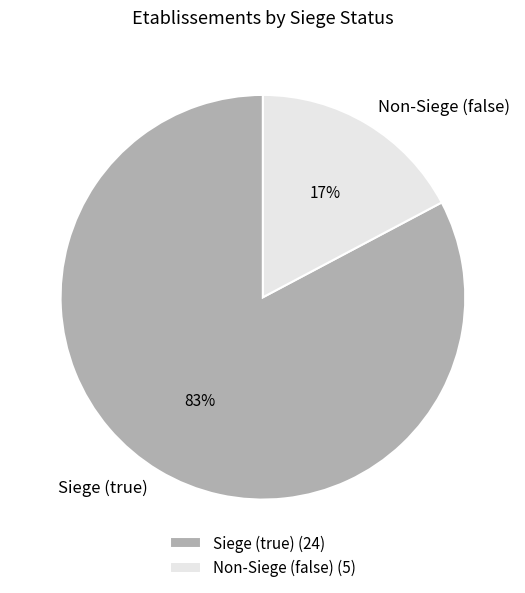

To the nearest percent, what is the combined percentage of Siege (true) and Non-Siege (false)?

100%